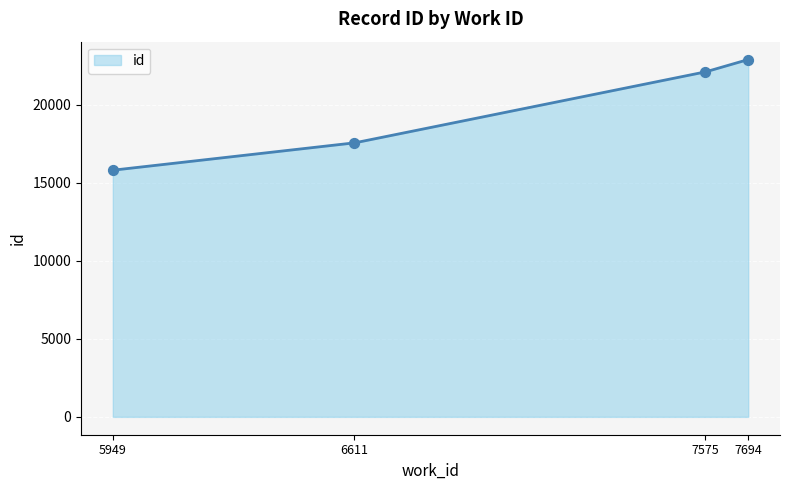

What is the change in value from 6611 to 7575?

+4544